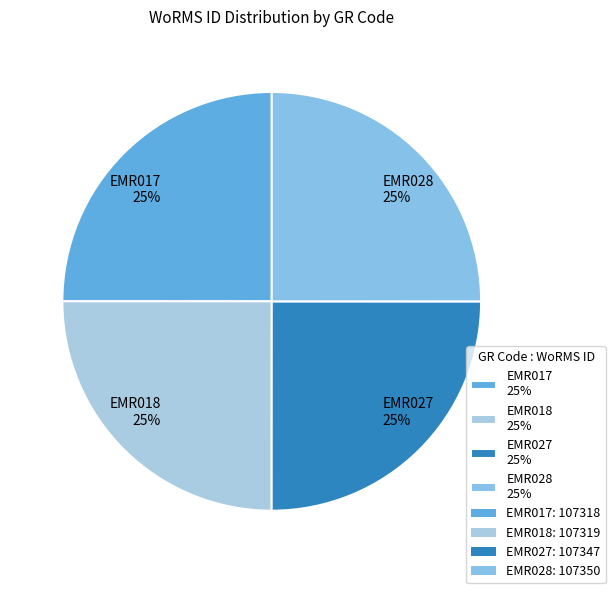

To the nearest percent, what is the combined percentage of EMR018 25% and EMR017 25%?

50%